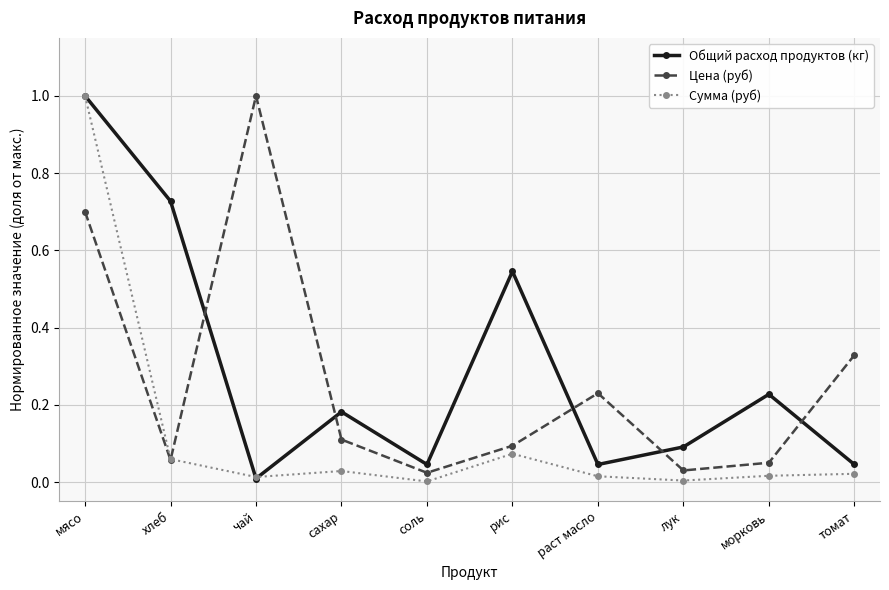

List the series in order of their overall mean, highest first.

Общий расход продуктов (кг), Цена (руб), Сумма (руб)